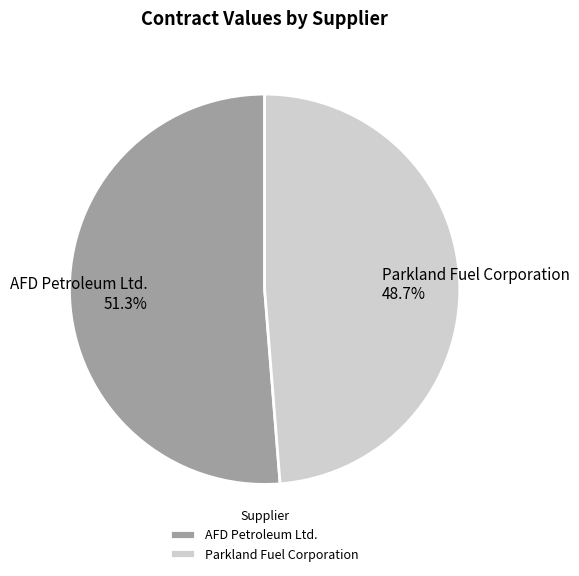

Count the number of slices in the pie.

2